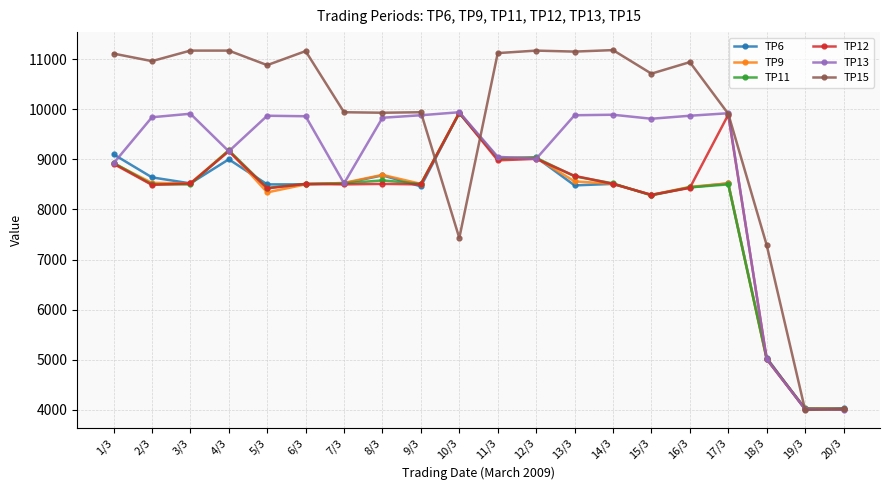

Between 16/3 and 20/3, which series saw the biggest shift?

TP15